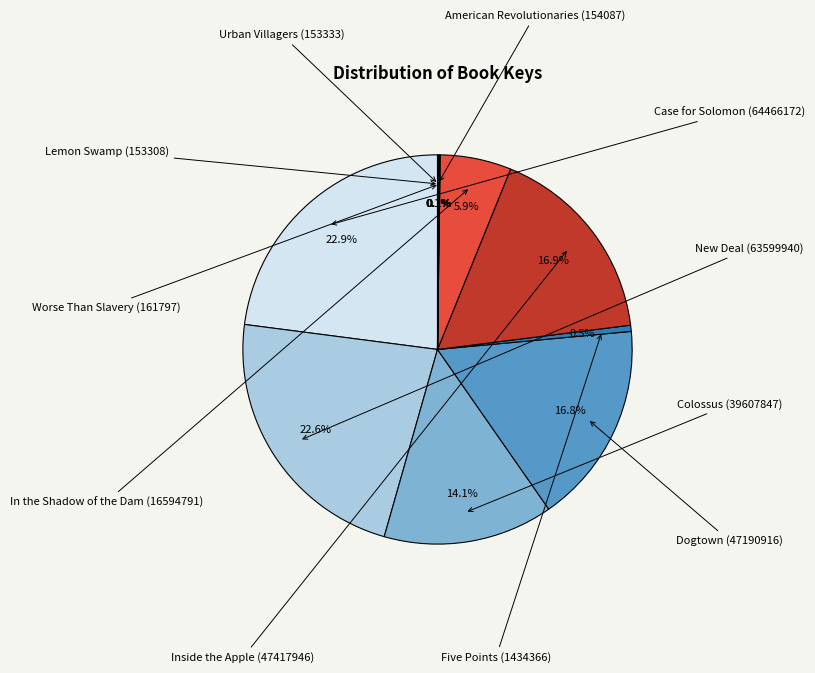

Is there any slice that represents more than half of the pie?

No